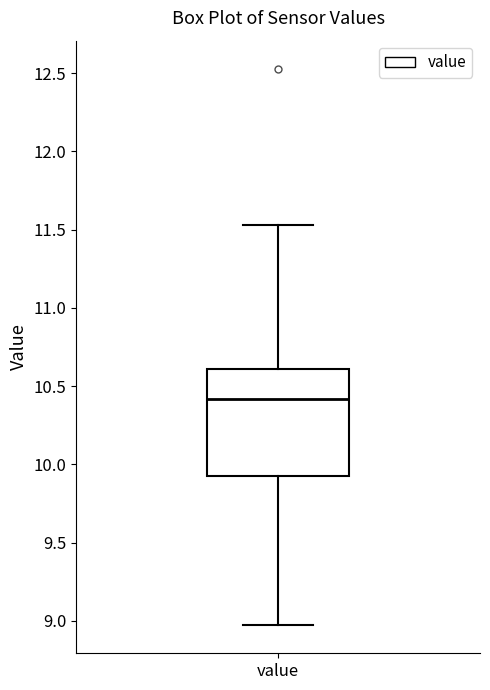

Transcribe this box plot: give where the median line is, the range the box spans, and where the two whiskers end, as read against the y-axis. The values are not printed on the chart, so give them approximately, as read against the axis.

median 10.40, box 9.90 to 10.60, whiskers 8.95 to 11.55